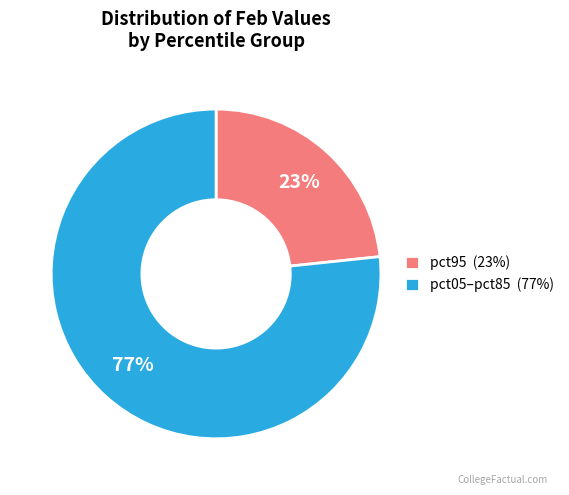

Between pct95 (23%) and pct05–pct85 (77%), which is larger?

pct05–pct85 (77%)